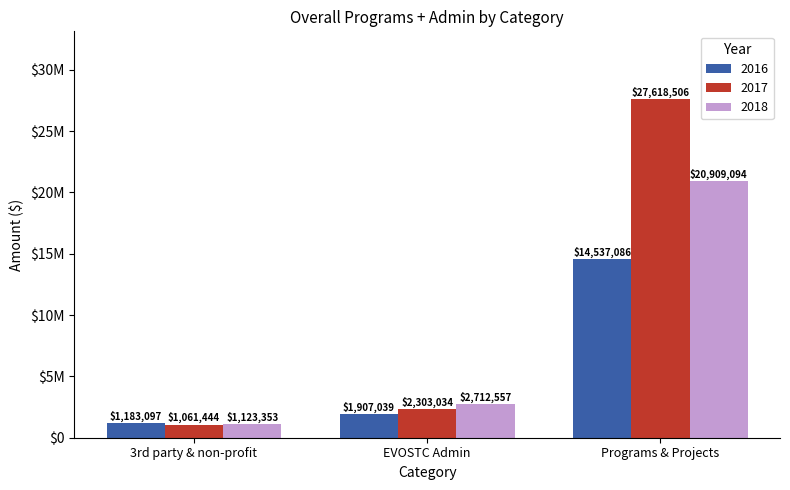

What position from the right is 3rd party & non-profit?

3